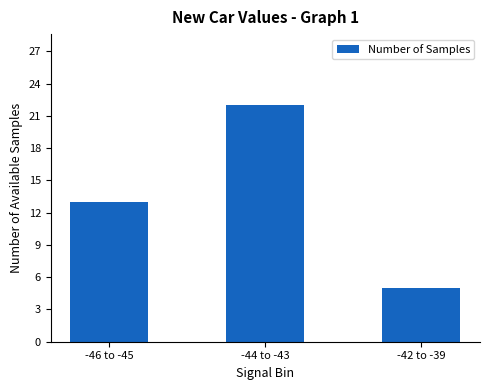

List the labels in order of value, largest first.

-44 to -43, -46 to -45, -42 to -39